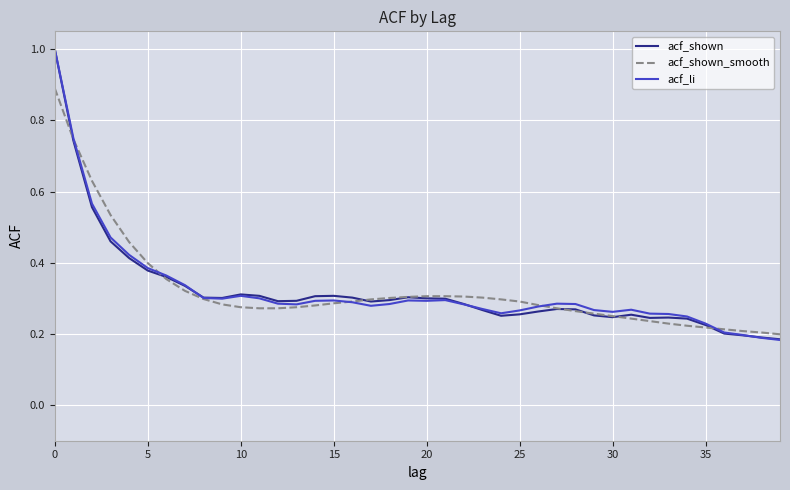

What is the greatest value displayed?

1.0